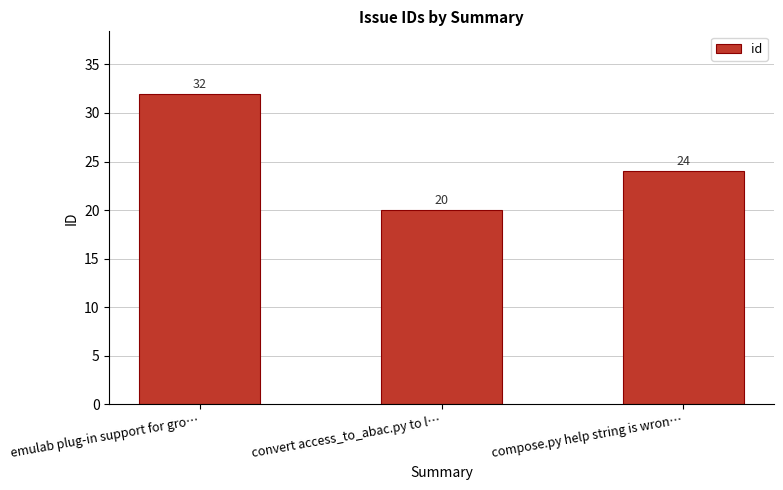

Are the bars grouped side by side (vs. stacked)?

No